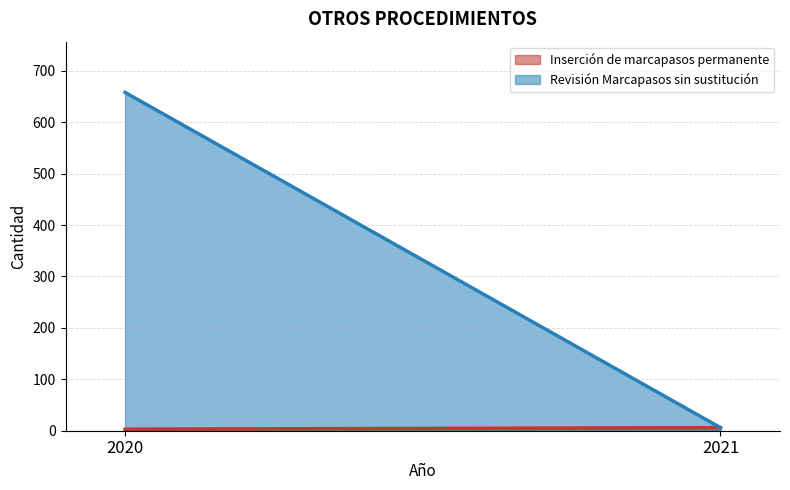

What is the total value across all series at 2020?

661